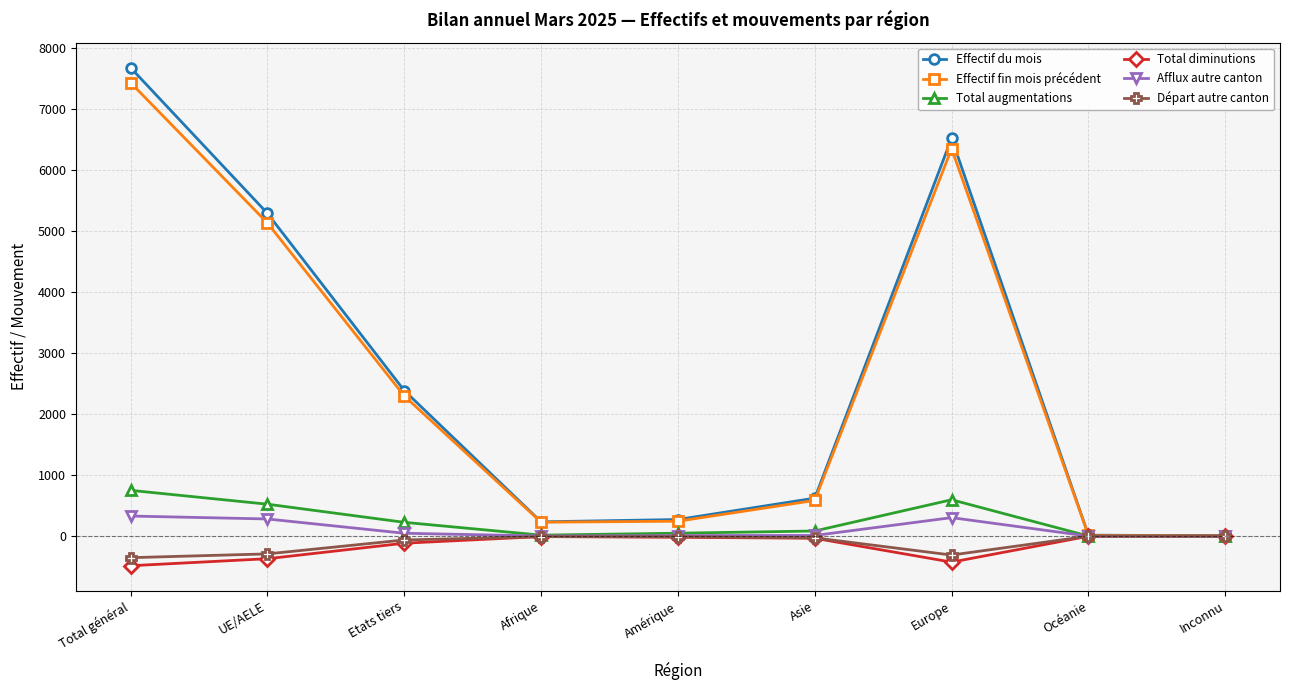

At which category is the sum across all series the highest?

Total général